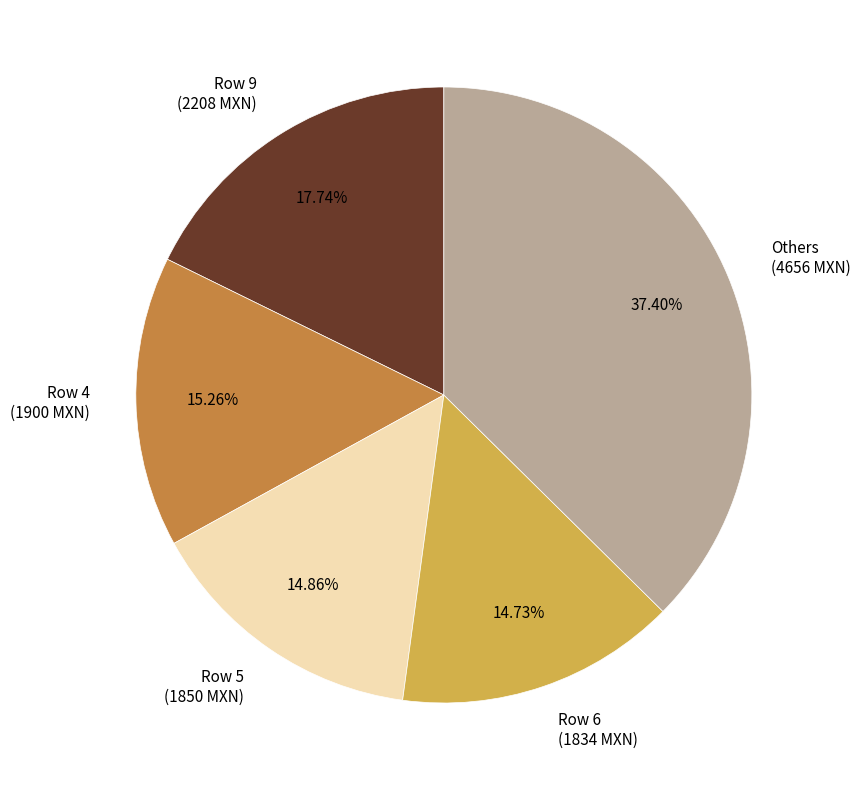

To the nearest percent, what is the difference between the largest and smallest slice percentages?

23%